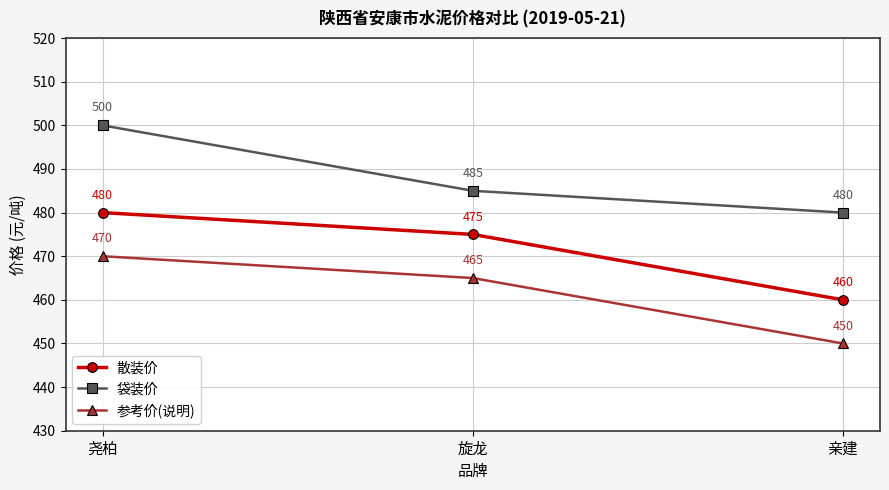

Where does the 袋装价 series first go above 485?

尧柏